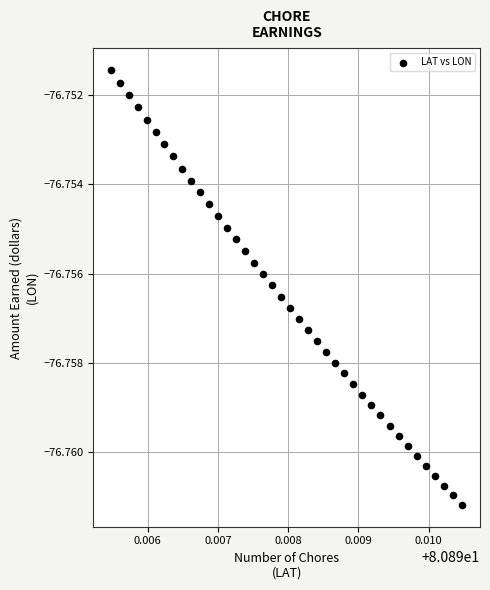

Count the number of points in this scatter plot.

40